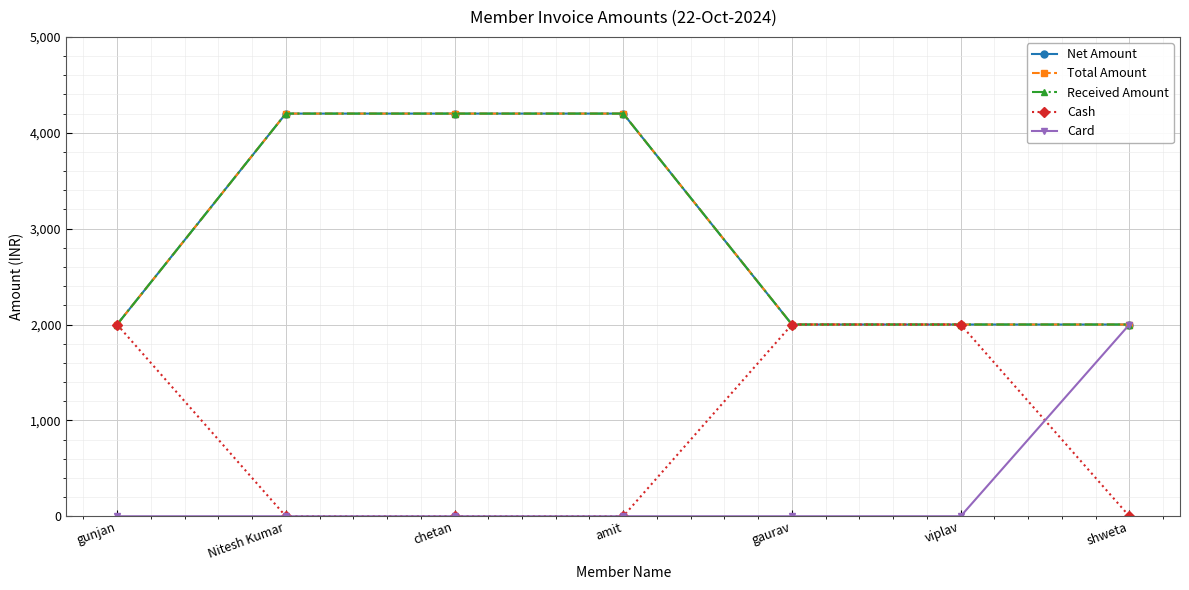

Does the chart have visible grid lines?

Yes